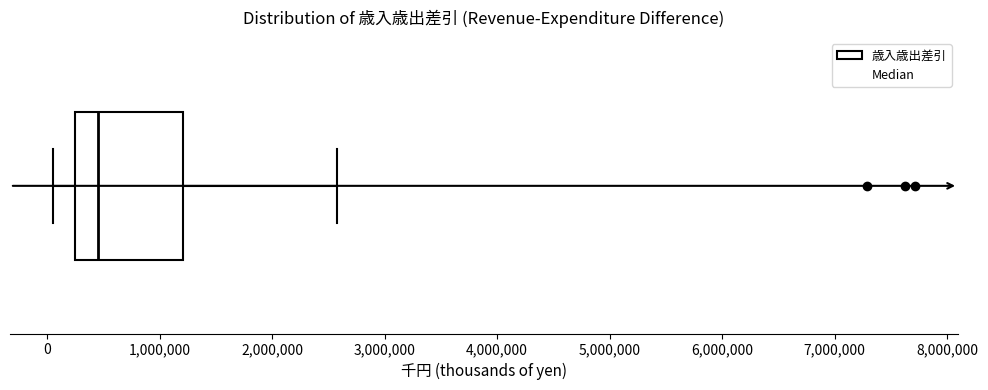

Where does the right whisker of the box end on the x-axis? The values are not printed on the chart, so give them approximately, as read against the axis.

2600000